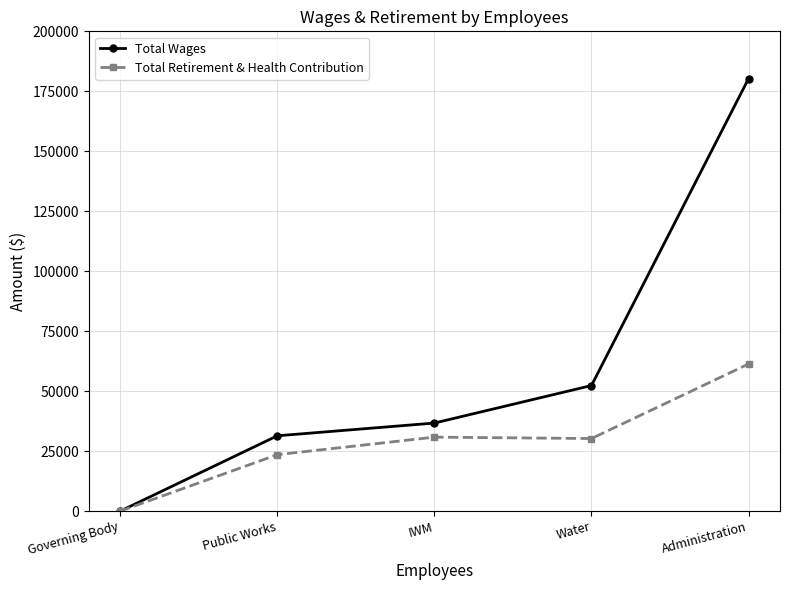

How many series are shown in this chart?

2